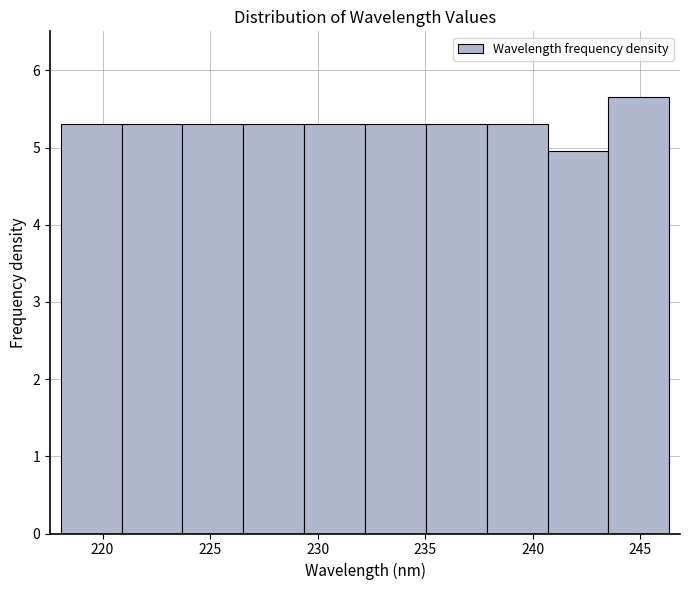

Over which range of the x-axis is the bar tallest?

243.5 to 246.5